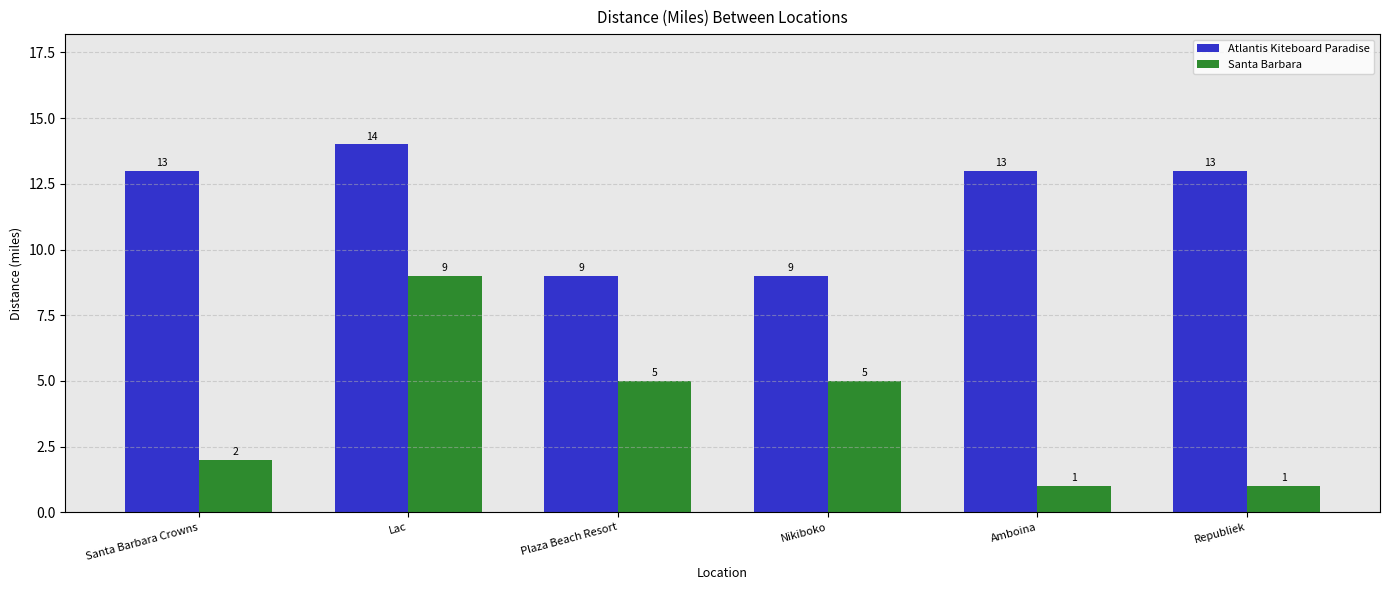

Between Lac and Amboina, which series saw the biggest shift?

Santa Barbara